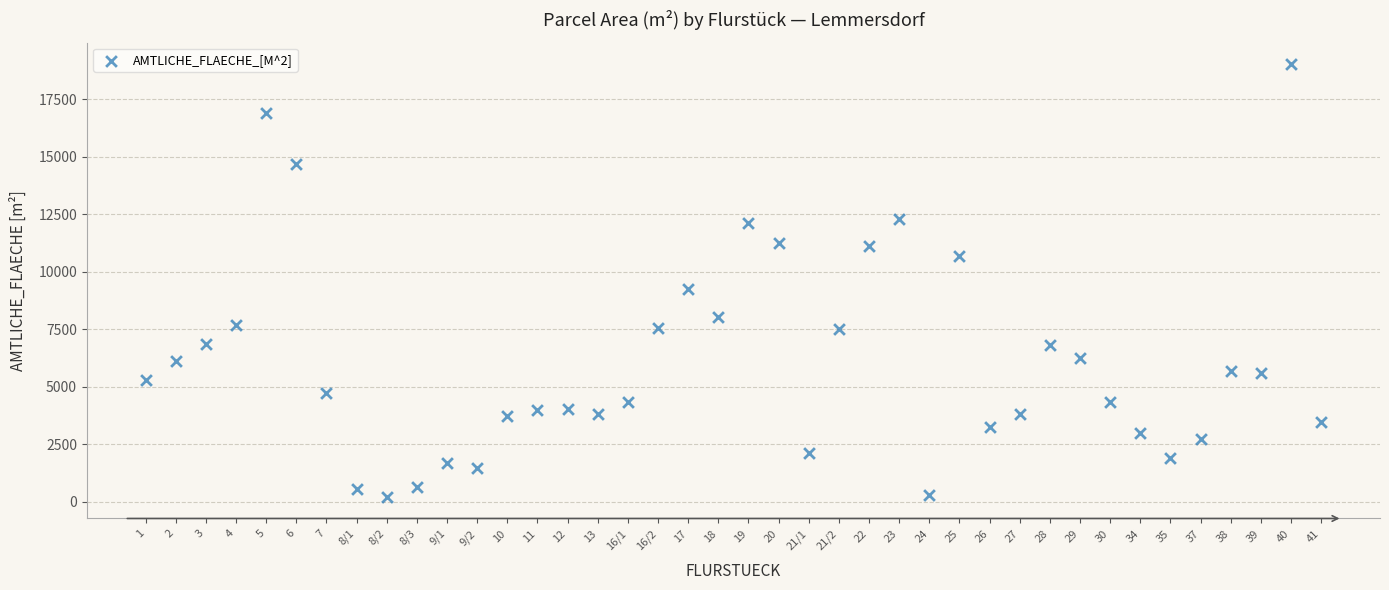

What Y value in the scatter plot is closest to 9618?

9265